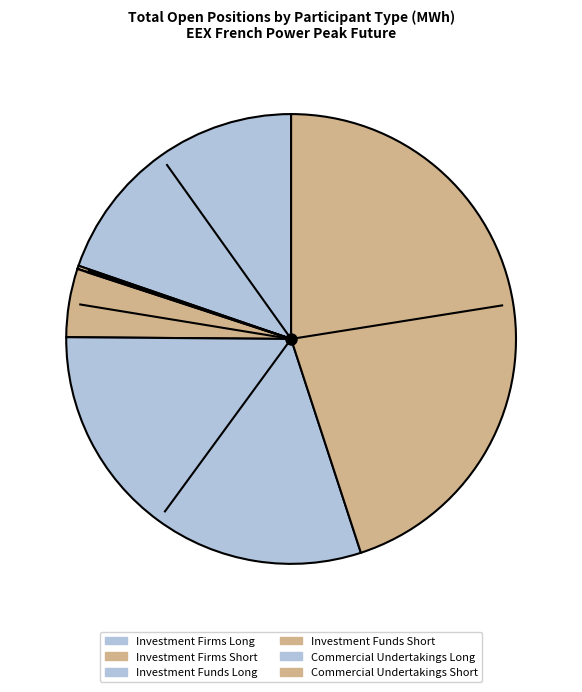

What is the largest slice in the pie chart?

Commercial Undertakings Short